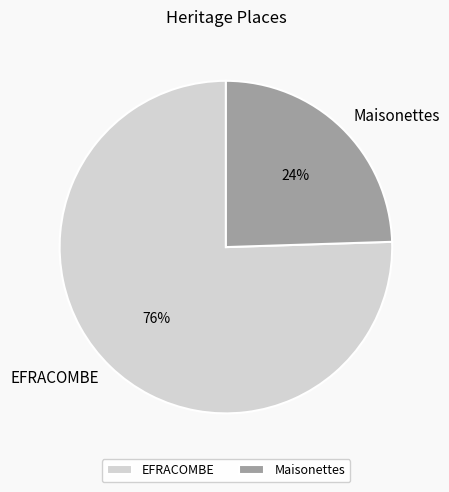

To the nearest percent, what is the average slice percentage?

50%